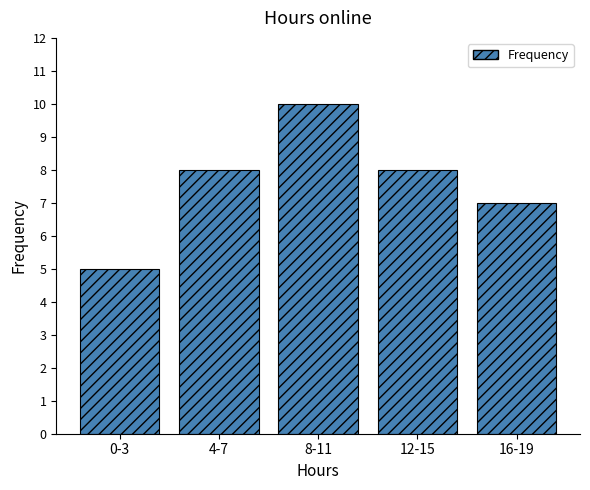

Reading right to left, transcribe all the data shown in this chart.

7	8	10	8	5